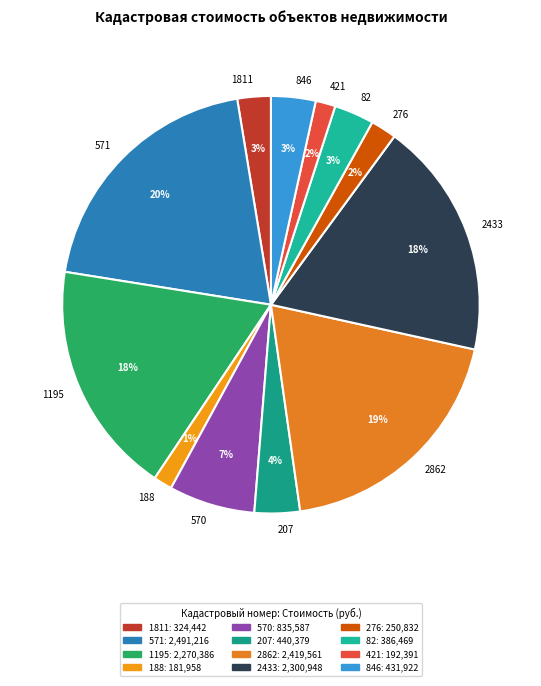

How many slices are in this pie chart?

12